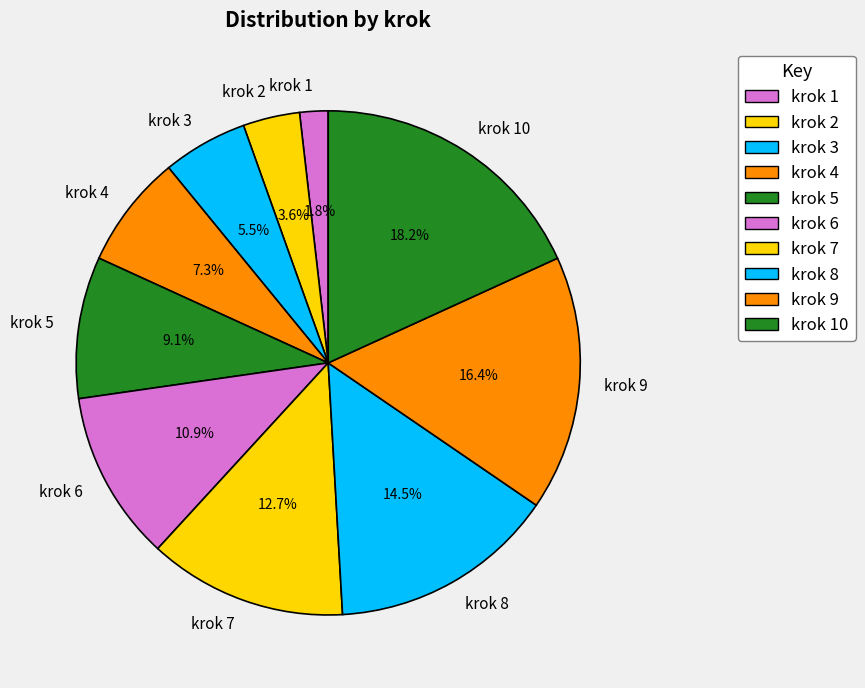

Rank the categories by value from lowest to highest.

krok 1, krok 2, krok 3, krok 4, krok 5, krok 6, krok 7, krok 8, krok 9, krok 10